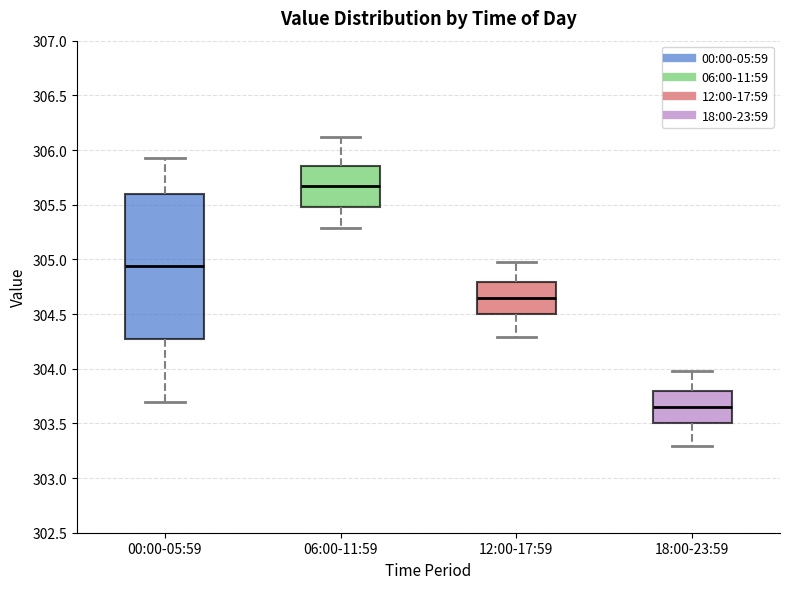

Comparing the boxes themselves (not the whiskers), which one is the tallest?

00:00-05:59